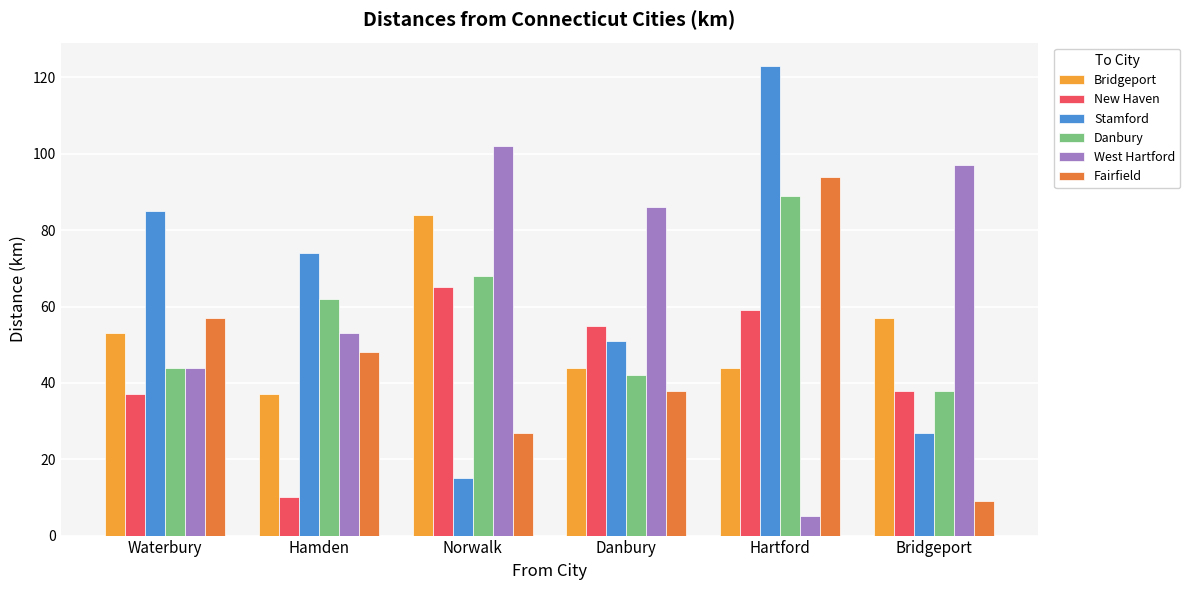

Reading left to right, what are all the values shown in this chart?

Bridgeport: 53	37	84	44	44	57
New Haven: 37	10	65	55	59	38
Stamford: 85	74	15	51	123	27
Danbury: 44	62	68	42	89	38
West Hartford: 44	53	102	86	5	97
Fairfield: 57	48	27	38	94	9